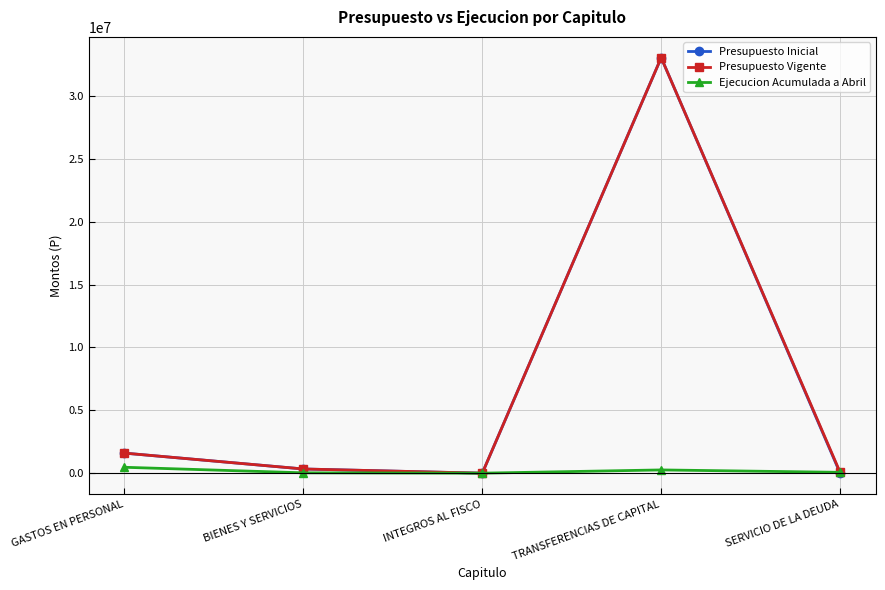

What is the greatest value displayed?

33030702